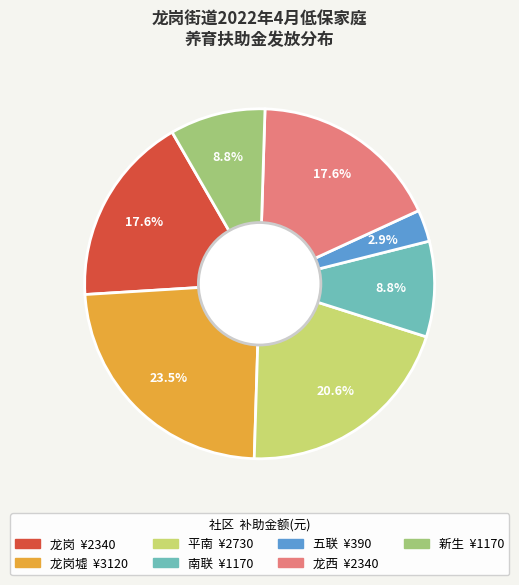

Is there any slice that represents more than half of the pie?

No